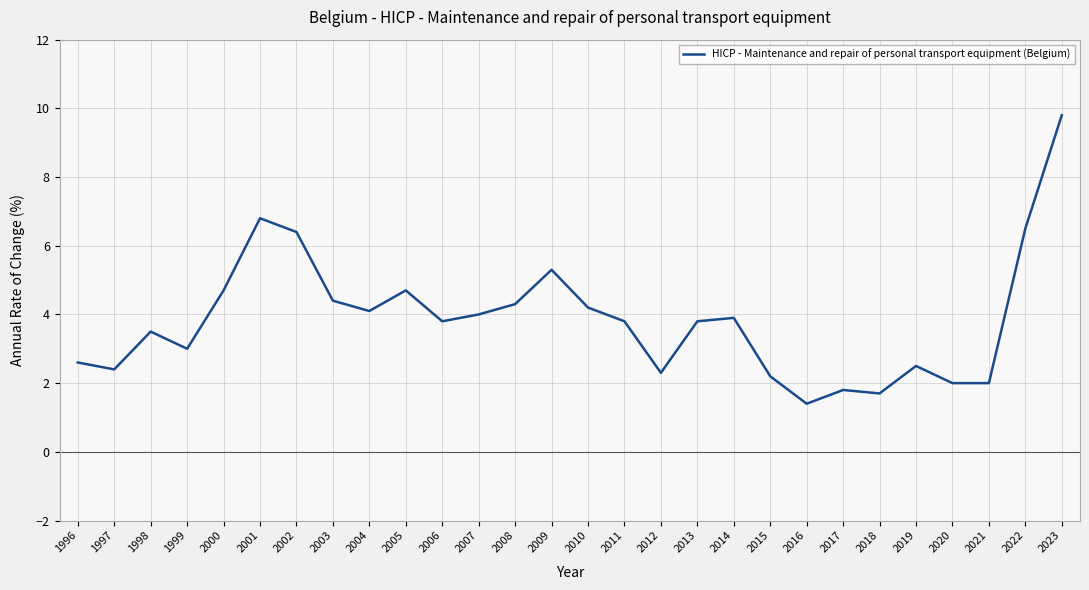

What is the change in value from 2002 to 2022?

+0.1